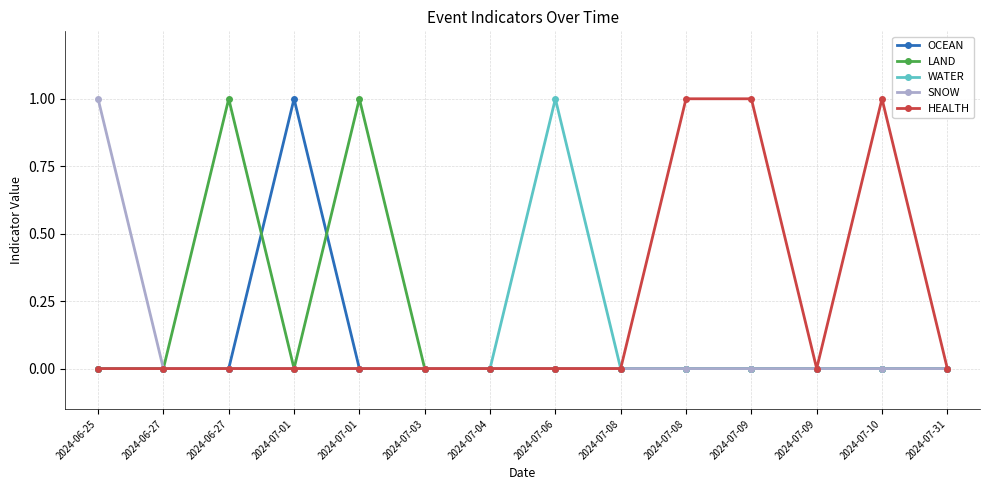

What is the difference between the maximum and second lowest values in the HEALTH series?

1